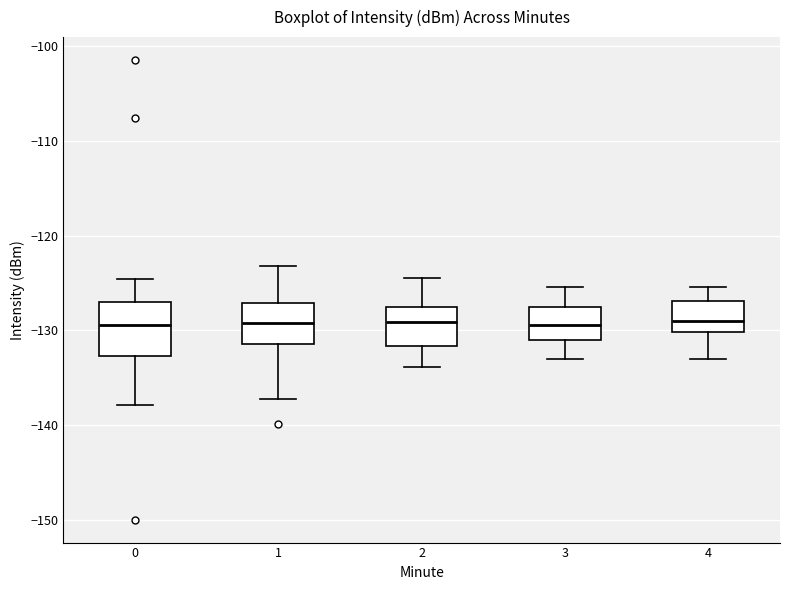

Reading left to right, transcribe this box plot: for each box, give where its median line is, the range the box spans, and where its two whiskers end, as read against the y-axis. The values are not printed on the chart, so give them approximately, as read against the axis.

0: median -129, box -133 to -127, whiskers -138 to -125
1: median -129, box -131 to -127, whiskers -137 to -123
2: median -129, box -132 to -127, whiskers -134 to -124
3: median -129, box -131 to -127, whiskers -133 to -125
4: median -129, box -130 to -127, whiskers -133 to -125